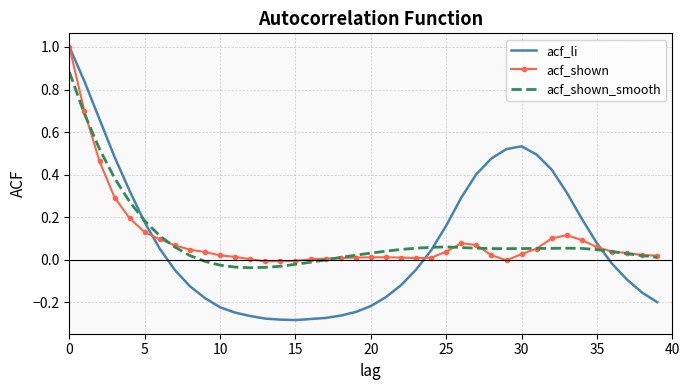

Which series has the widest spread of values?

acf_li